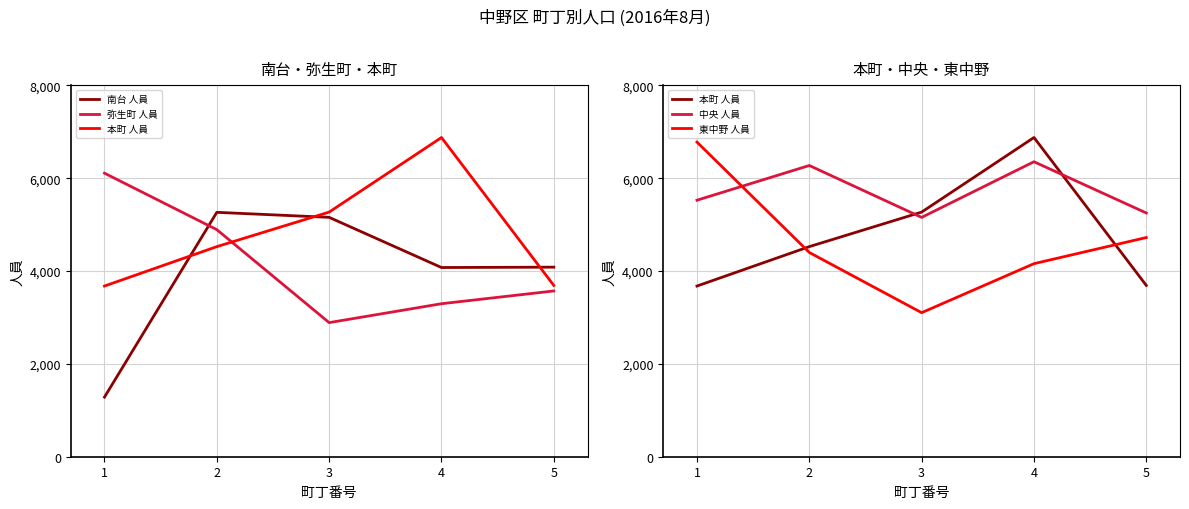

The value of 中央 人員 at 4 is 6355. True or false?

True